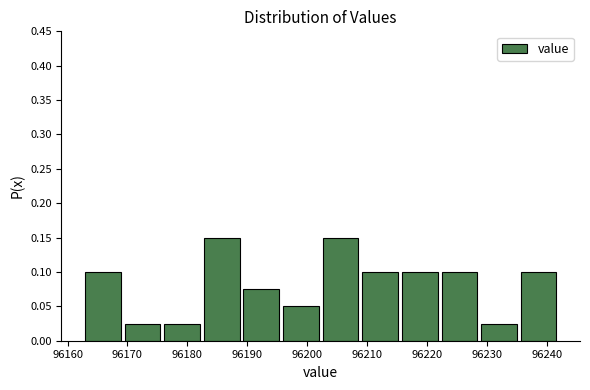

Reading left to right, transcribe this chart: for each bar, give the range it covers on the x-axis and its height. Neither the bar edges nor the heights are printed on the chart, so give them approximately, as read against the axes.

96163 to 96169: 0.100
96169 to 96176: 0.025
96176 to 96182: 0.025
96182 to 96189: 0.150
96189 to 96196: 0.075
96196 to 96202: 0.050
96202 to 96209: 0.150
96209 to 96216: 0.100
96216 to 96222: 0.100
96222 to 96229: 0.100
96229 to 96235: 0.025
96235 to 96242: 0.100